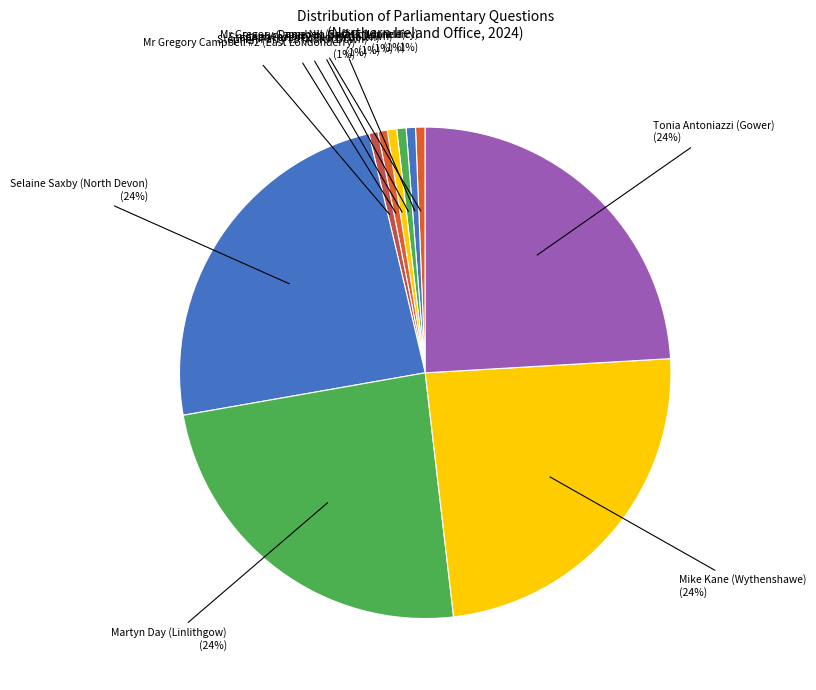

The Selaine Saxby (North Devon) slice represents 24% of the pie. True or false?

True